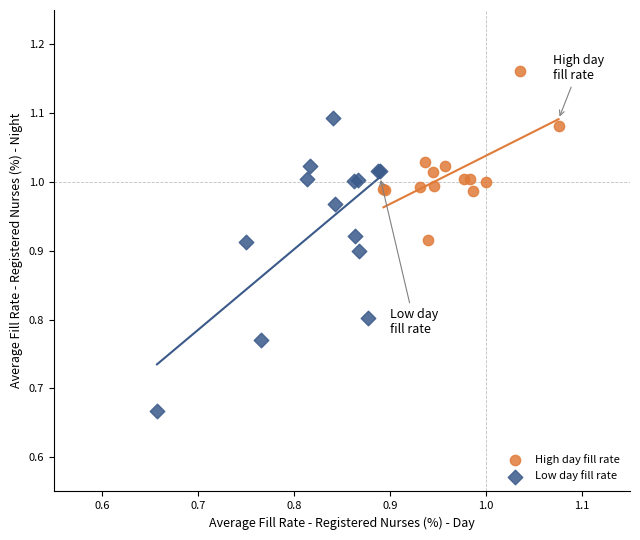

Which series contains the highest Y value?

High day fill rate